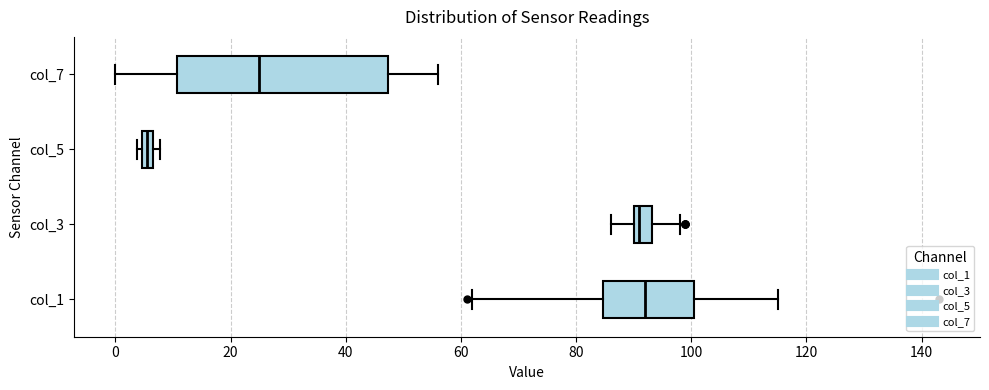

Which box is the widest, from its left edge to its right edge?

col_7